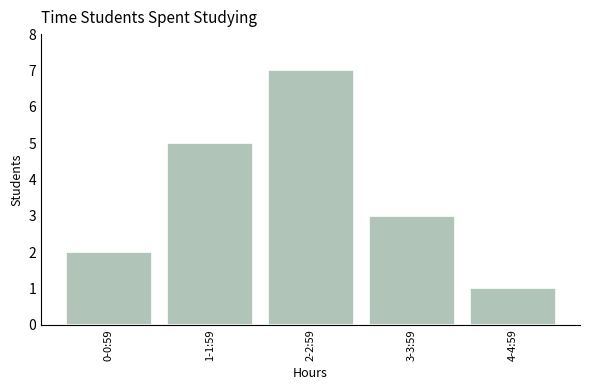

Reading right to left, extract all data points from this chart.

4-4:59=1	3-3:59=3	2-2:59=7	1-1:59=5	0-0:59=2